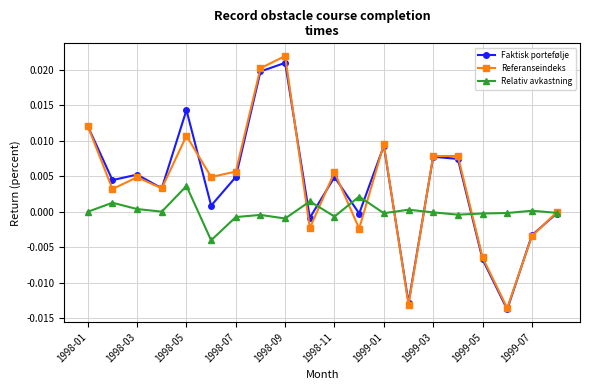

Which series has the largest range (max minus min)?

Referanseindeks